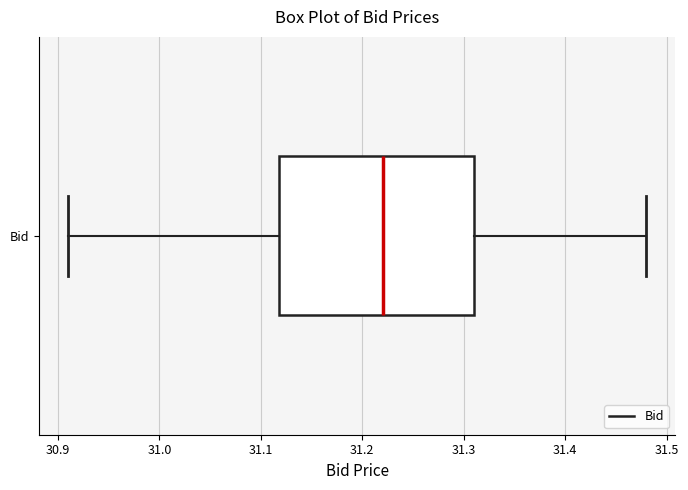

Transcribe this box plot: give where the median line is, the range the box spans, and where the two whiskers end, as read against the x-axis. The values are not printed on the chart, so give them approximately, as read against the axis.

median 31.22, box 31.12 to 31.31, whiskers 30.91 to 31.48